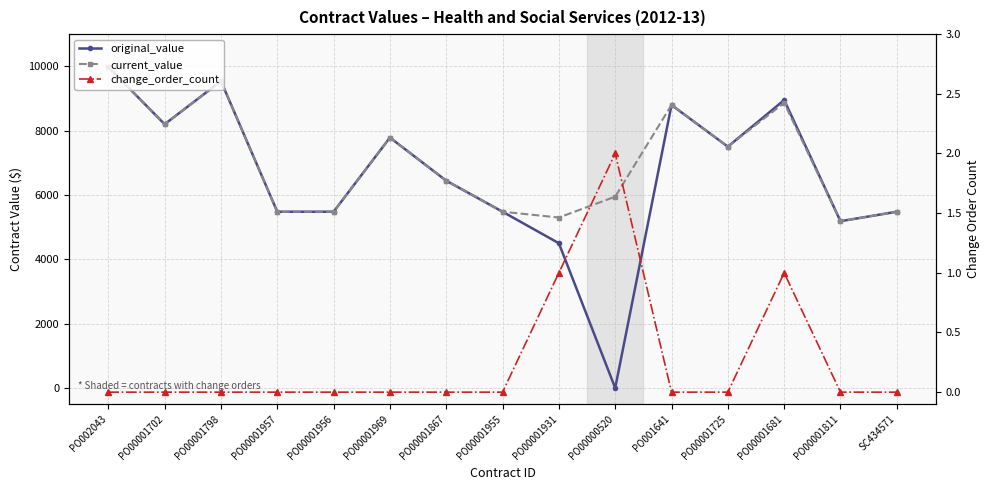

What is the difference between the maximum and minimum values in the current_value series?

4793.7